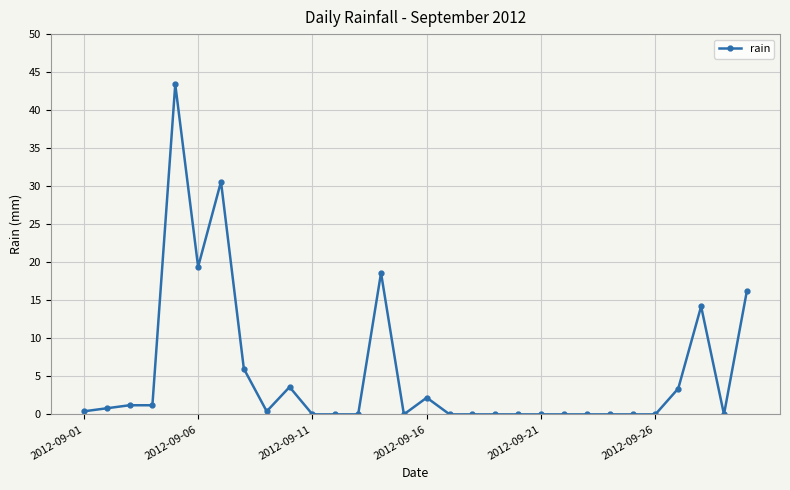

True or false: the data has more than 2 interior local peaks.

True